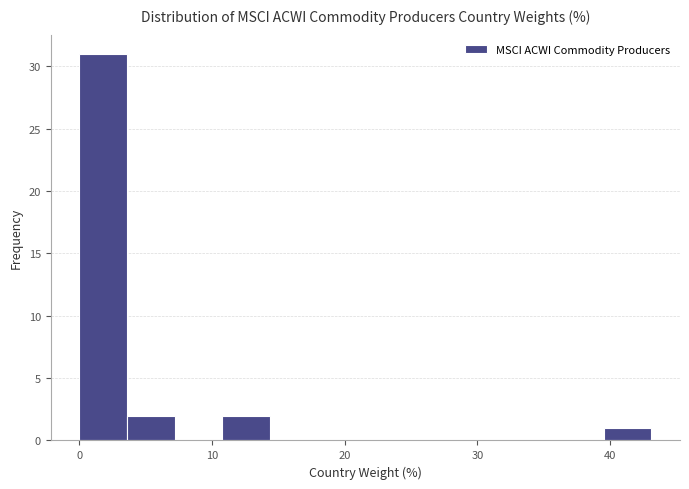

Read against the x-axis, roughly where is the centre of the tallest bar?

2